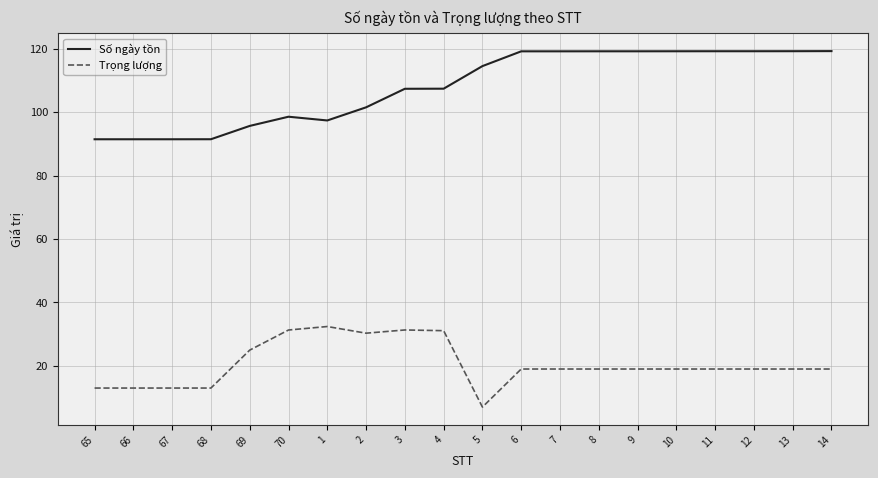

Is the value of Số ngày tồn at 8 greater than the value of Trọng lượng at 4?

Yes